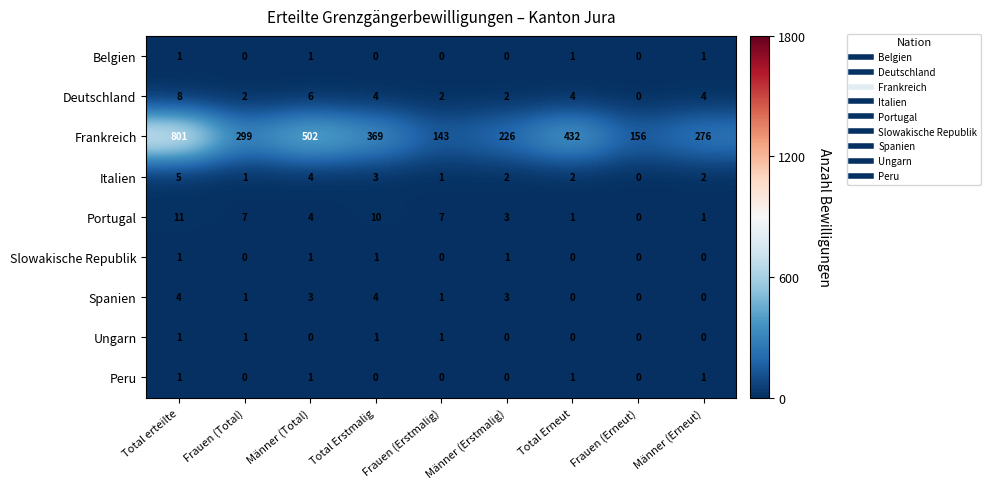

Is it true that Spanien equals 3 at Männer (Erstmalig)?

True